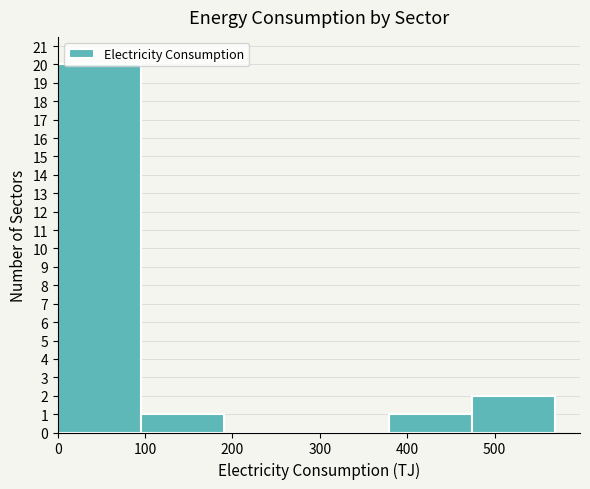

Reading left to right, list every bar in this chart as the range it spans on the x-axis followed by its height. Neither the bar edges nor the heights are printed on the chart, so give them approximately, as read against the axes.

0 to 100: 20
100 to 190: 1
190 to 280: 0
280 to 380: 0
380 to 470: 1
470 to 570: 2